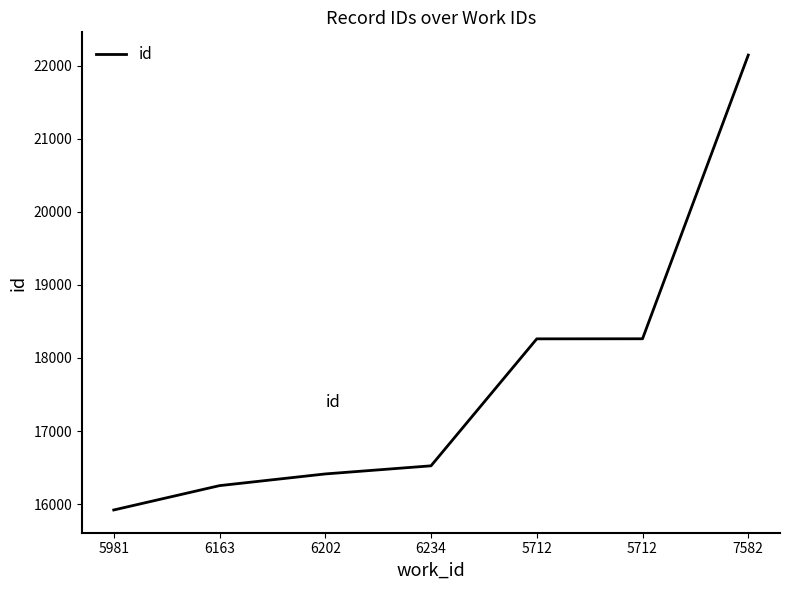

What is the smallest value displayed?

15920